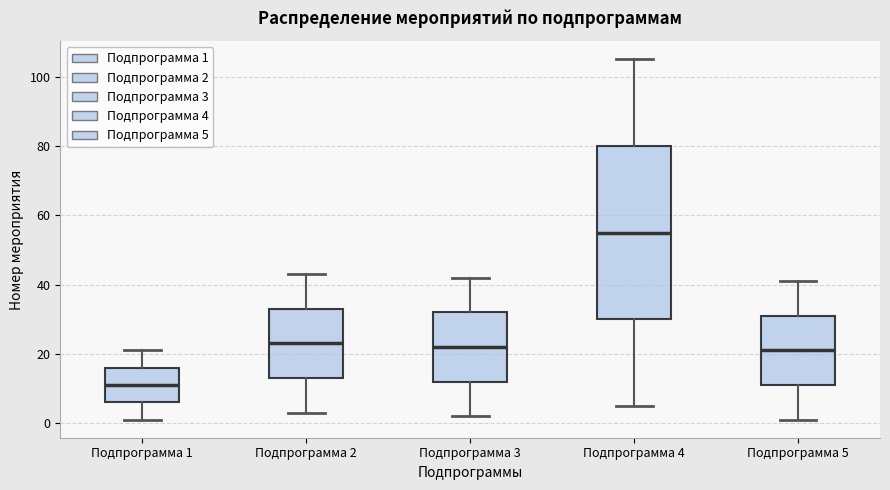

Which box is the tallest, from its lower edge to its upper edge?

Подпрограмма 4